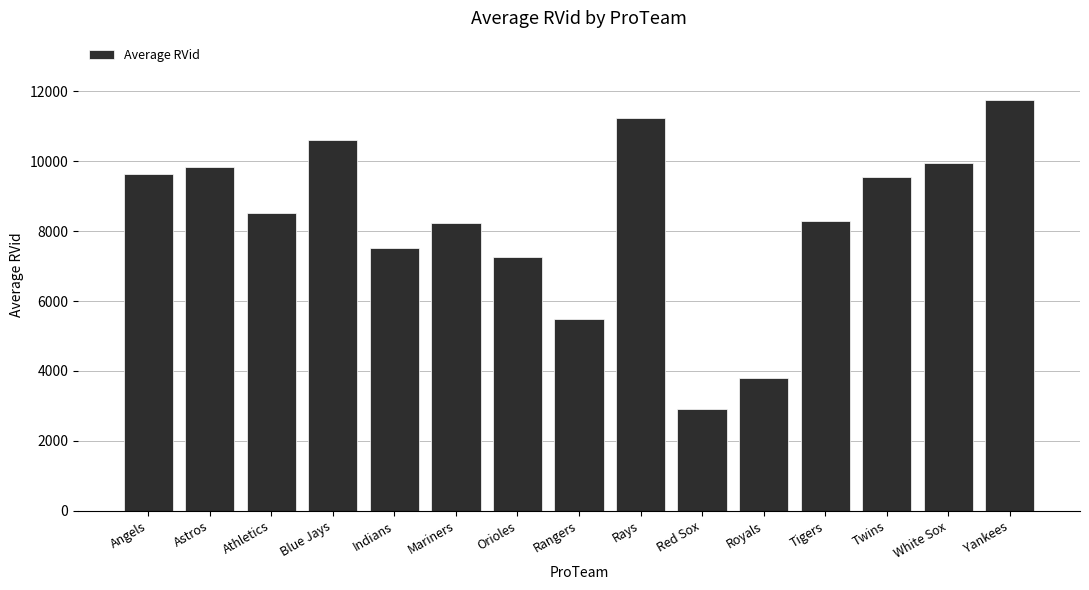

What is the sum of the values at Mariners and Twins?

17774